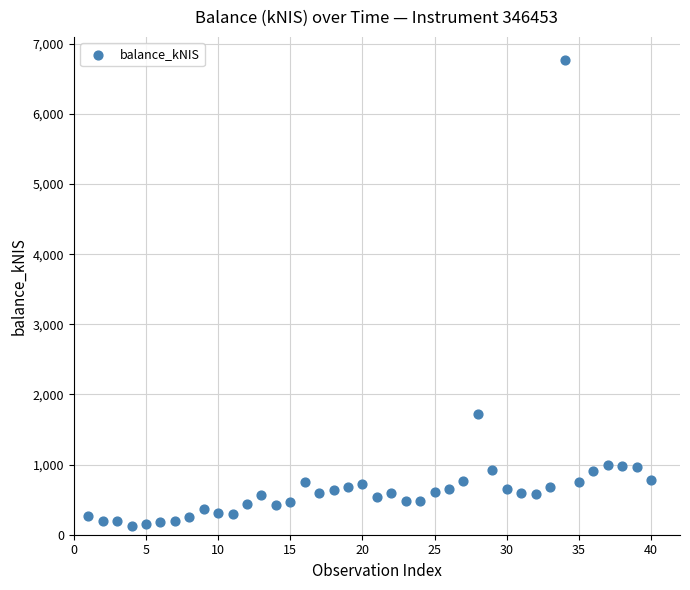

What is the range of Y values (max minus min)?

6637.5